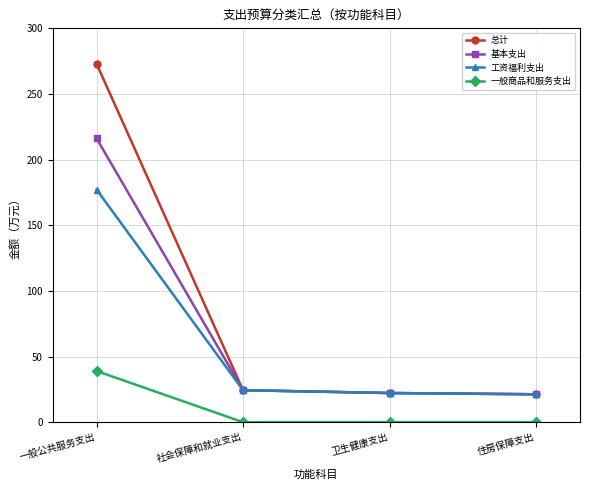

At which category is the sum across all series the highest?

一般公共服务支出